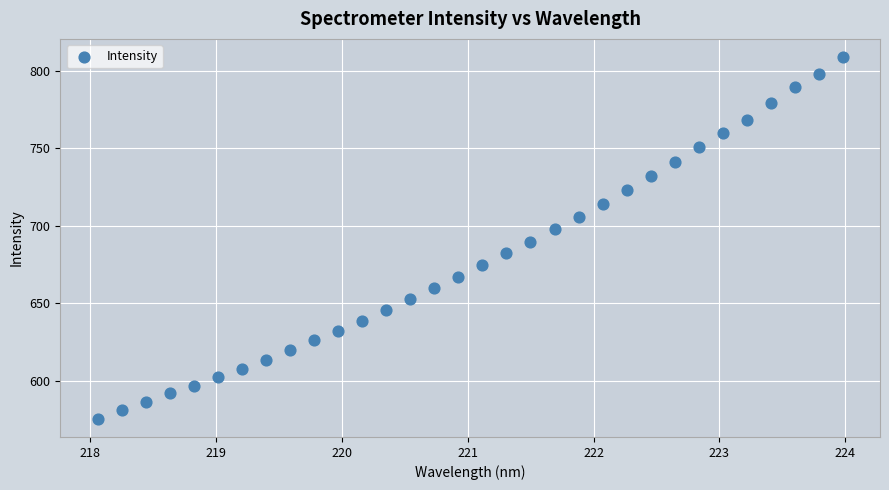

What is the range of X values (max minus min)?

5.9